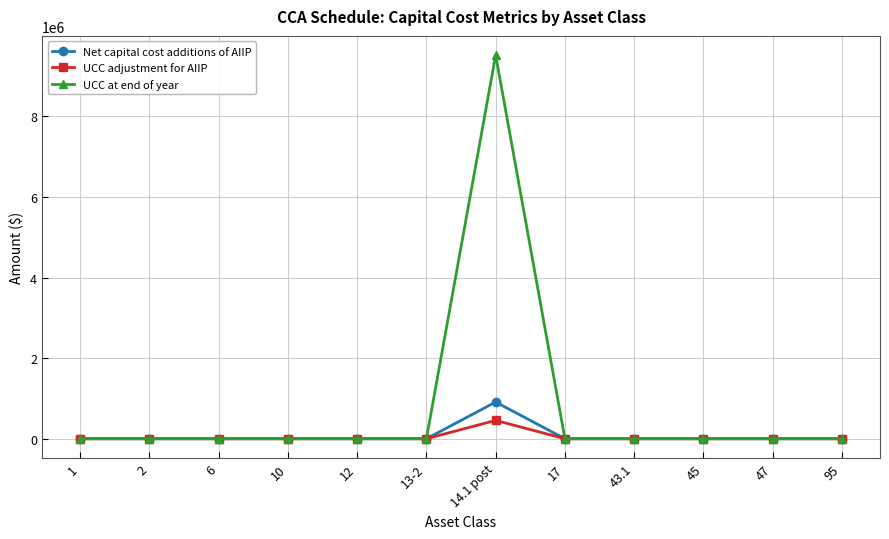

At how many categories does at least one series exceed 1987680?

1